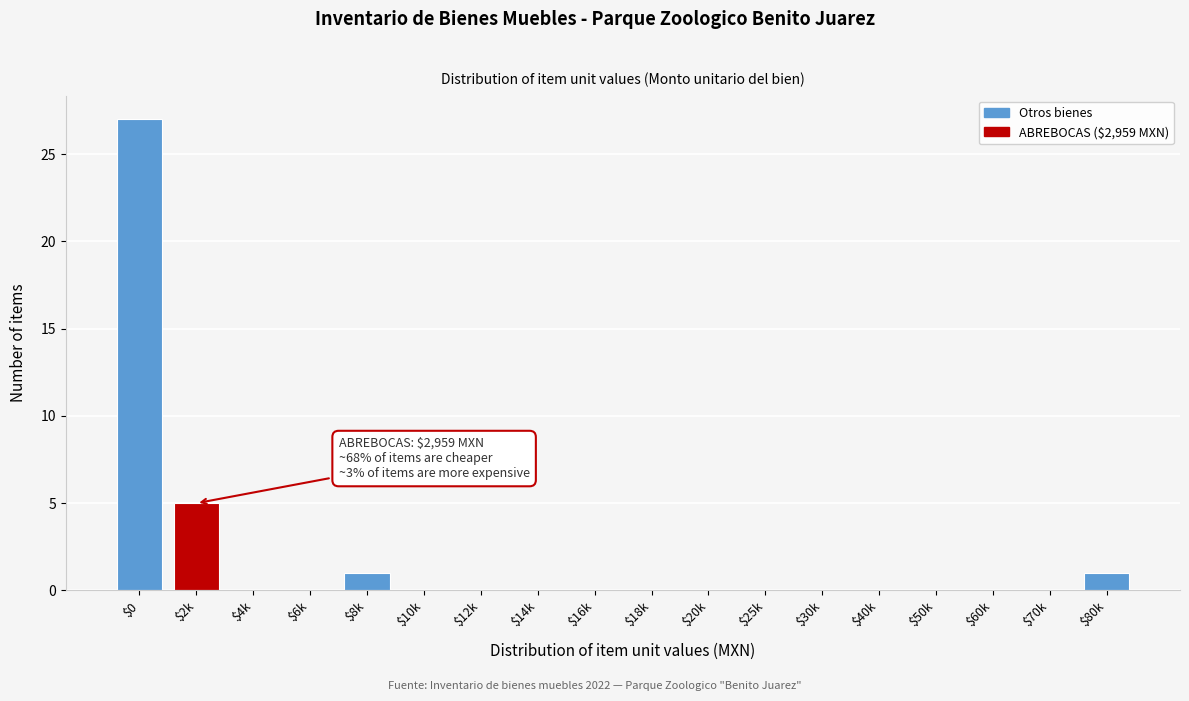

Which label corresponds to the largest value in the chart?

$0